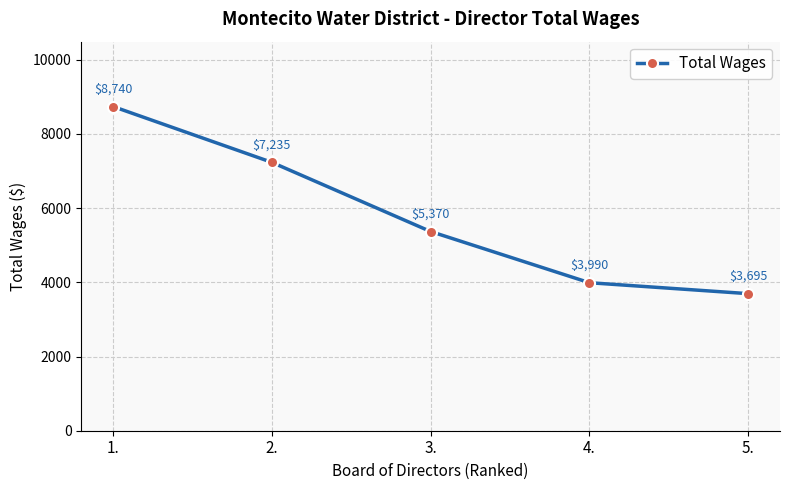

What is the label of the 2nd point from the left?

2.